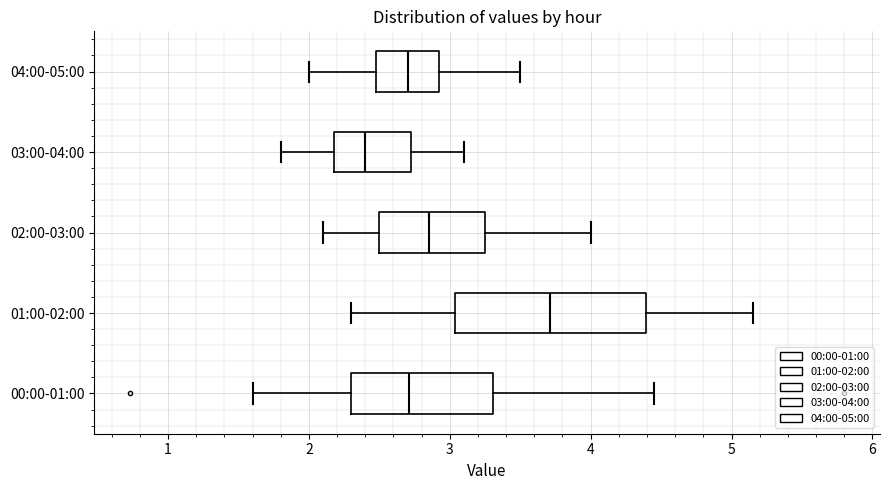

Reading bottom to top, read every box against the x-axis: the position of its median line, the range the box covers, and the ends of its whiskers. The values are not printed on the chart, so give them approximately, as read against the axis.

00:00-01:00: median 2.7, box 2.3 to 3.3, whiskers 1.6 to 4.5
01:00-02:00: median 3.7, box 3.0 to 4.4, whiskers 2.3 to 5.2
02:00-03:00: median 2.9, box 2.5 to 3.3, whiskers 2.1 to 4.0
03:00-04:00: median 2.4, box 2.2 to 2.7, whiskers 1.8 to 3.1
04:00-05:00: median 2.7, box 2.5 to 2.9, whiskers 2.0 to 3.5